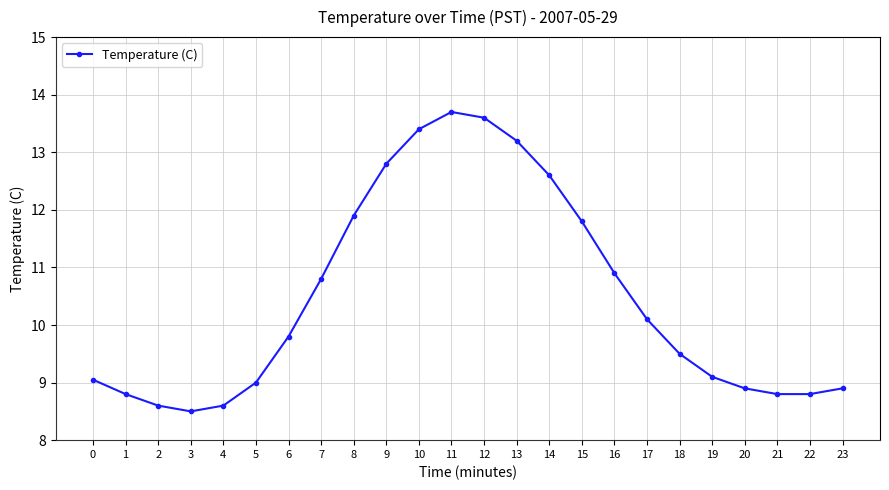

What is the ratio of the value at 7 to the value at 12?

0.8